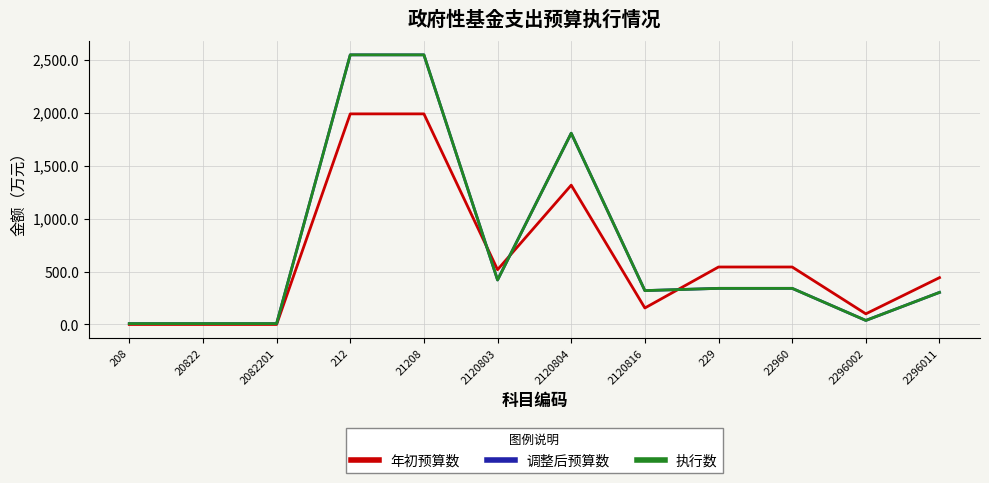

What is the average value of the 年初预算数 series?

632.6